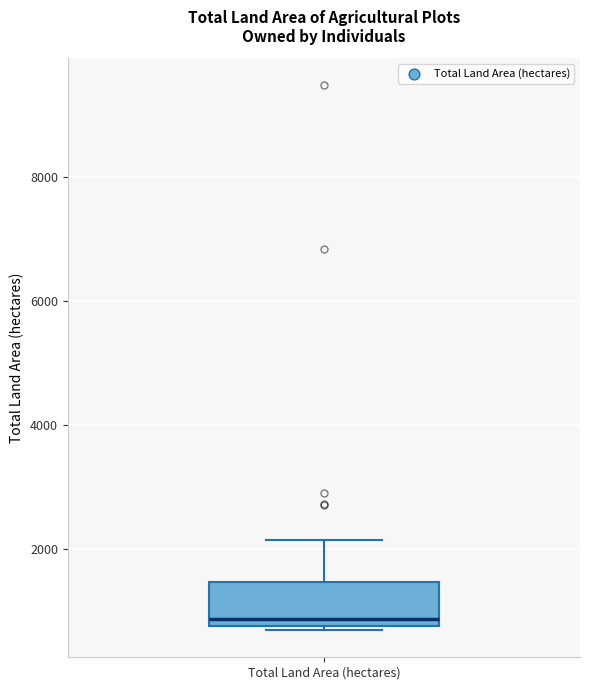

Transcribe this box plot: give where the median line is, the range the box spans, and where the two whiskers end, as read against the y-axis. The values are not printed on the chart, so give them approximately, as read against the axis.

median 800 (just above the box's lower edge), box 800 to 1400, whiskers 600 to 2200